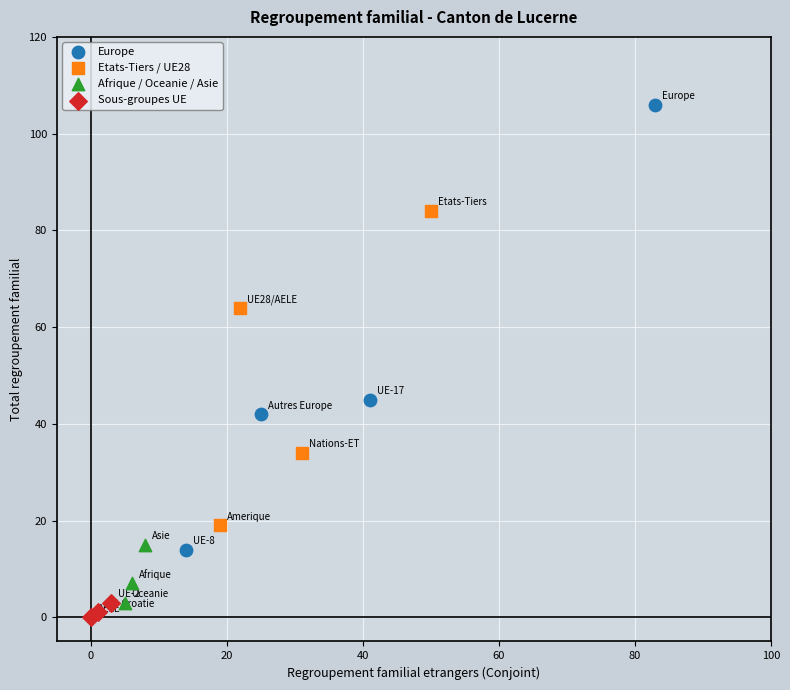

Which series contains the lowest Y value?

Sous-groupes UE